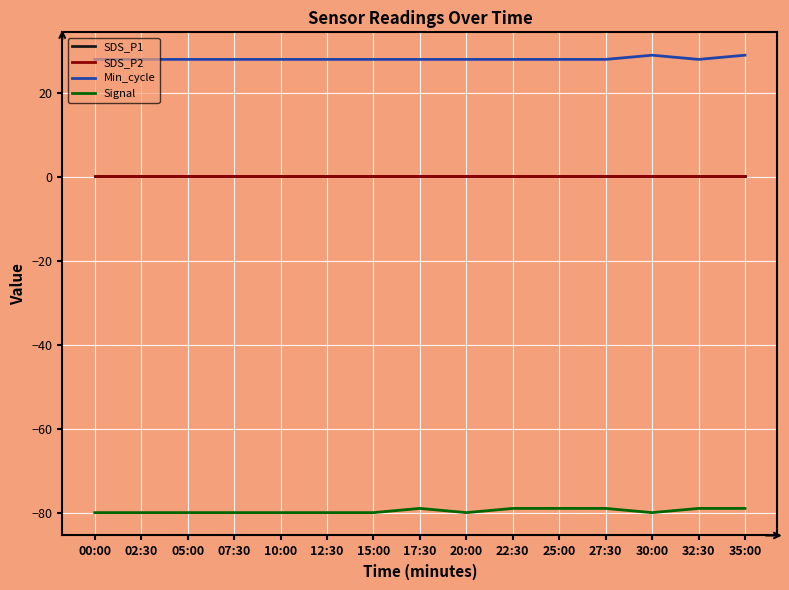

True or false: SDS_P1 and Signal intersect in this chart.

False